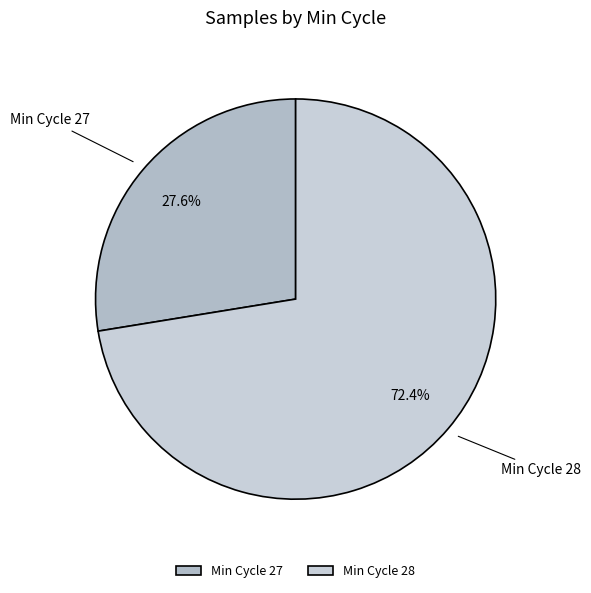

Count the number of slices in the pie.

2